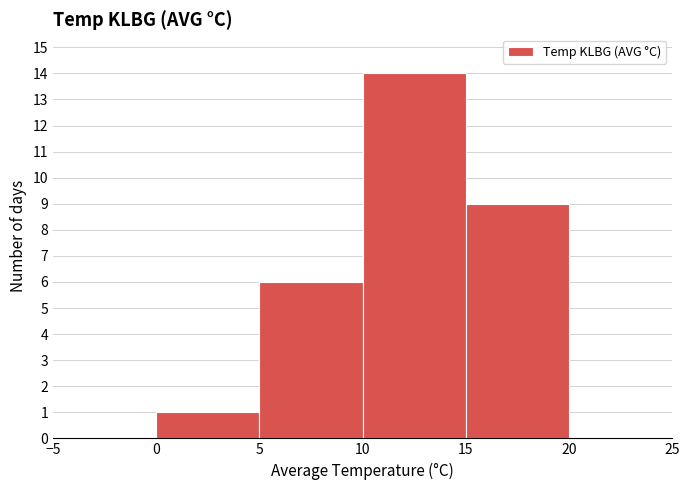

Reading left to right, list every bar in this chart as the range it spans on the x-axis followed by its height. The values are not printed on the chart, so give them approximately, as read against the axis.

-5 to 0: 0
0 to 5: 1
5 to 10: 6
10 to 15: 14
15 to 20: 9
20 to 25: 0